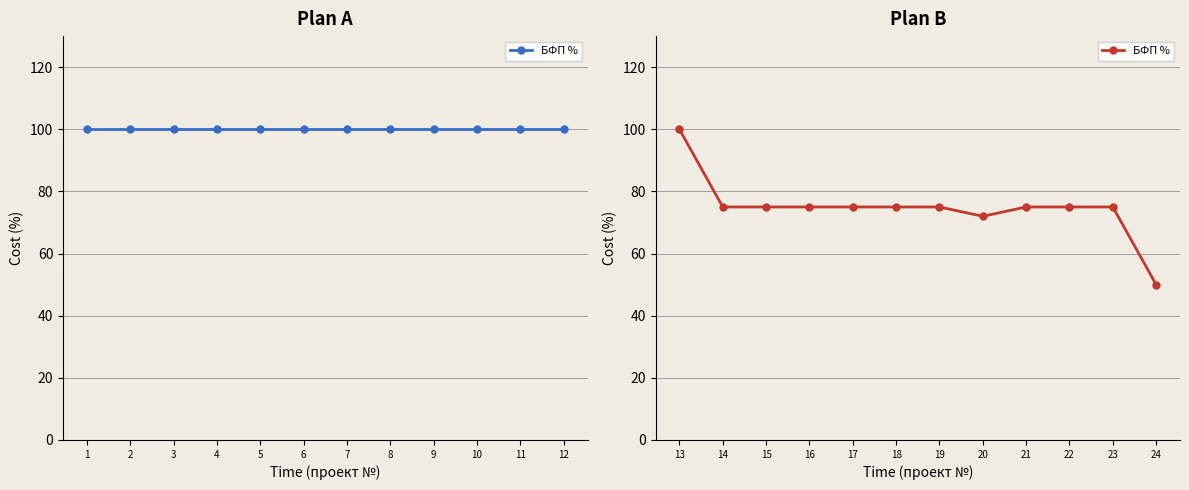

What is the value of the 11th point from the left?

75